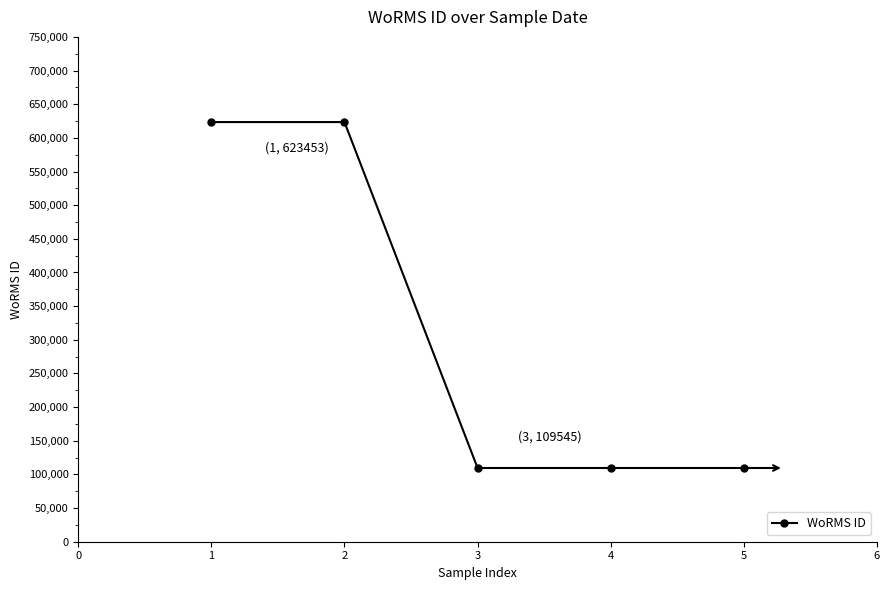

What is the value of the 4th point from the left?

109545